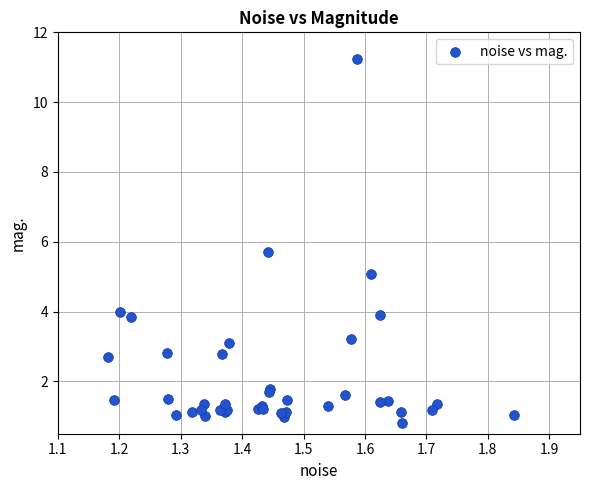

What Y value in the scatter plot is closest to 6?

5.7